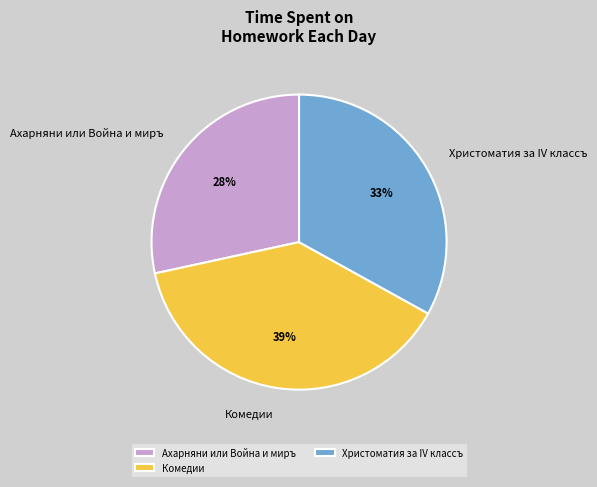

To the nearest percent, what percentage of the pie is Христоматия за IV классъ?

33%